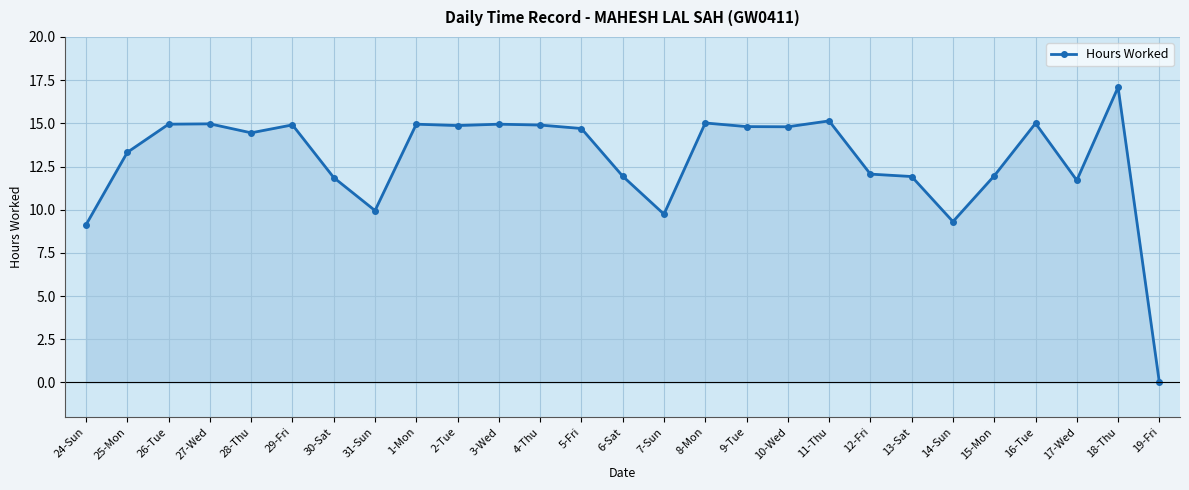

The value at 13-Sat is 11.9. True or false?

True